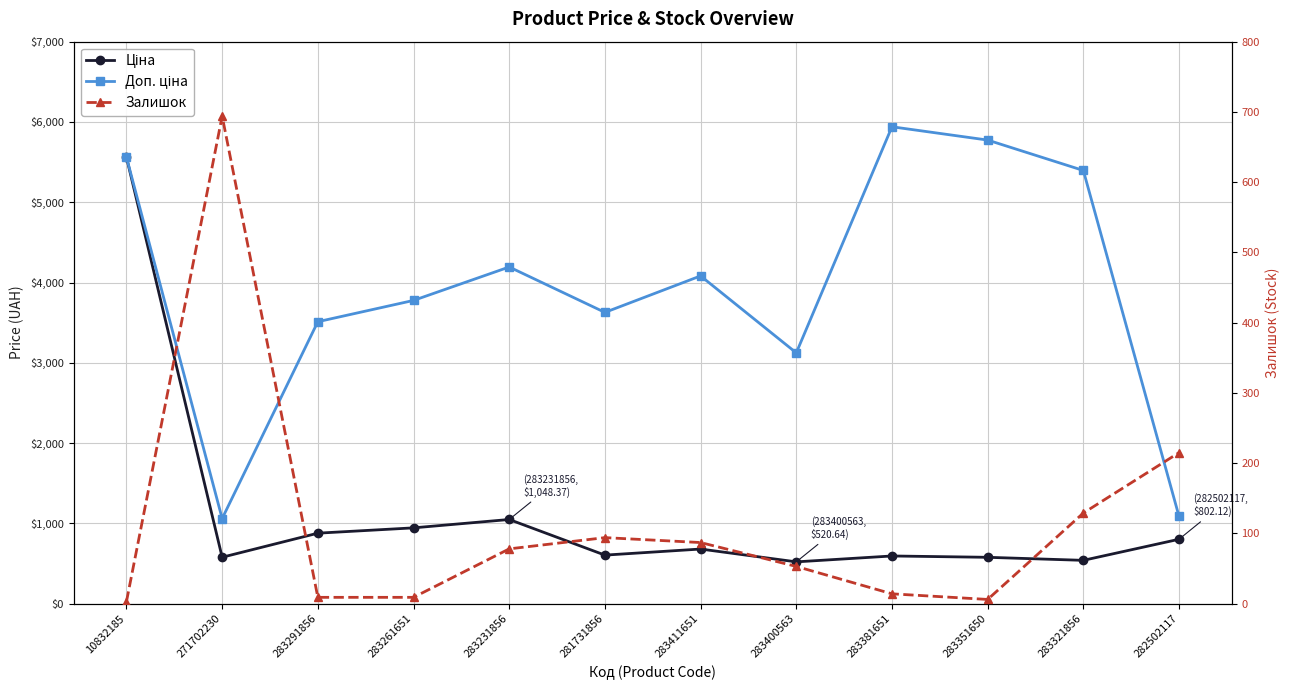

True or false: Залишок has a value of 190.3 at 283321856.

False